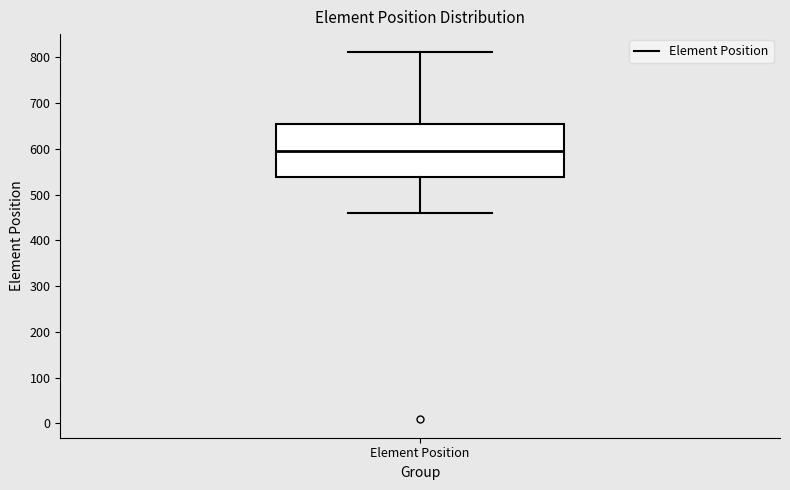

Where does the upper whisker of the box for Element Position end on the y-axis? The values are not printed on the chart, so give them approximately, as read against the axis.

810